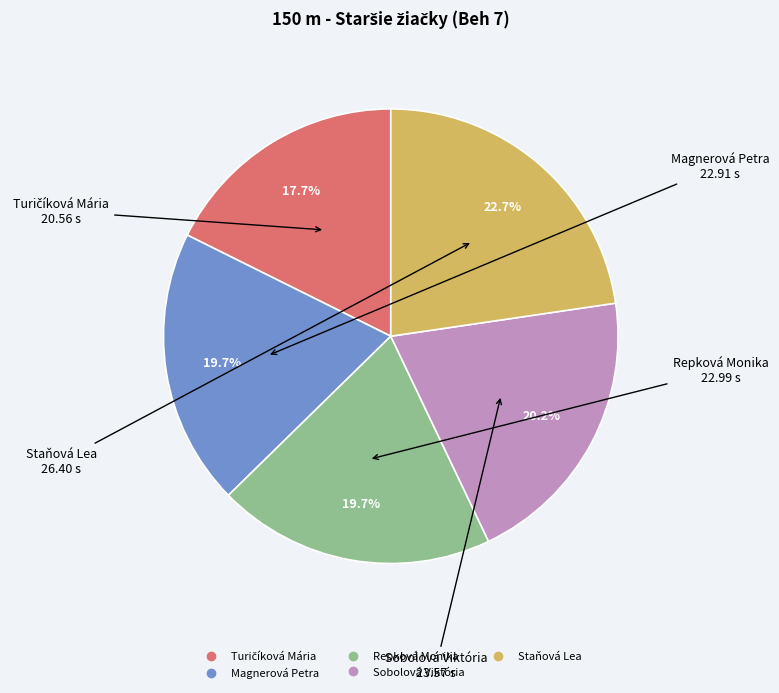

Does Magnerová Petra represent more than half of the total?

No